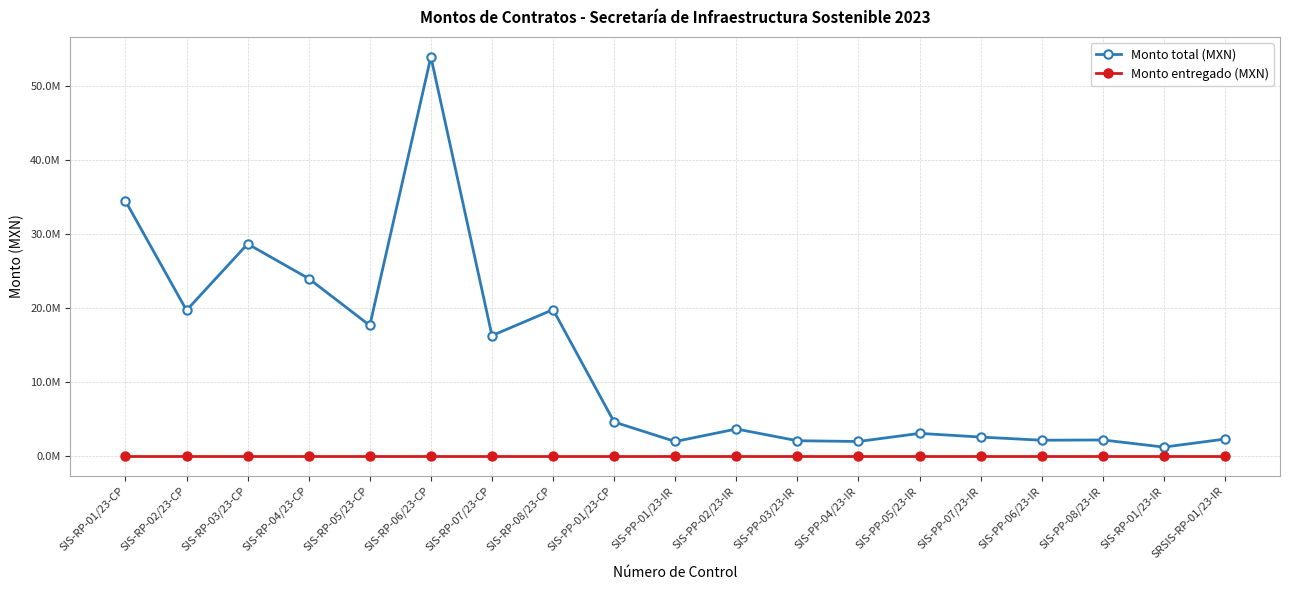

What are all the series names shown in the legend?

Monto total (MXN), Monto entregado (MXN)